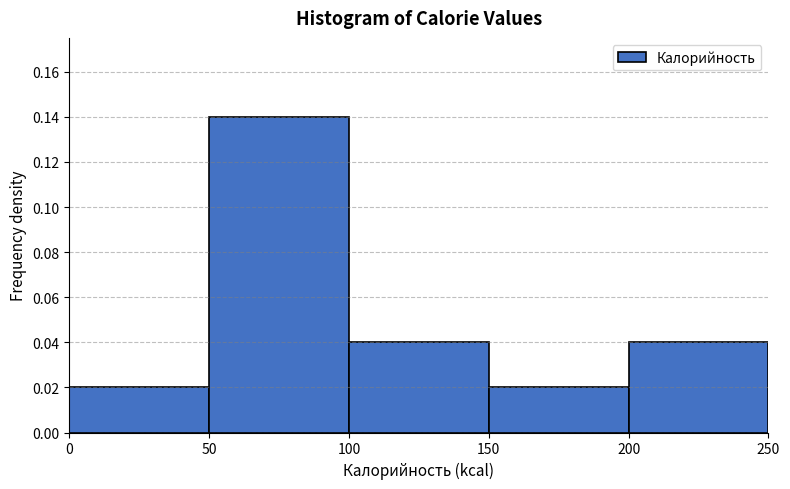

How tall is the bar that spans 100 to 150 on the x-axis? The values are not printed on the chart, so give them approximately, as read against the axis.

0.04